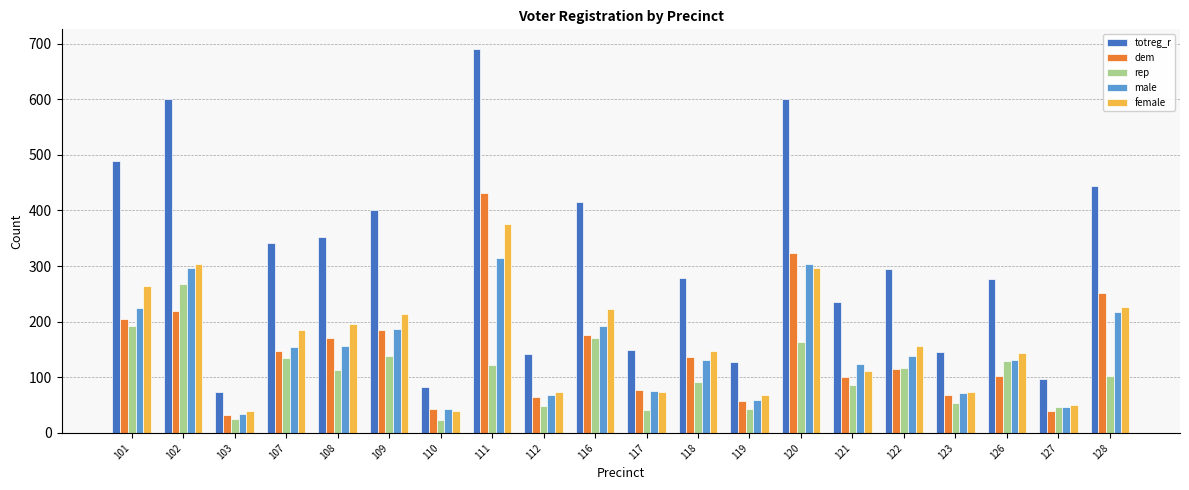

Where does the rep series first go above 114?

101